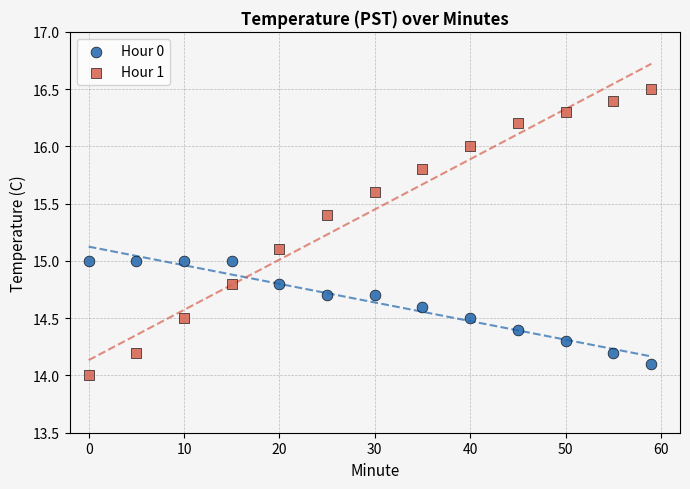

Which series reaches the maximum Y coordinate?

Hour 1